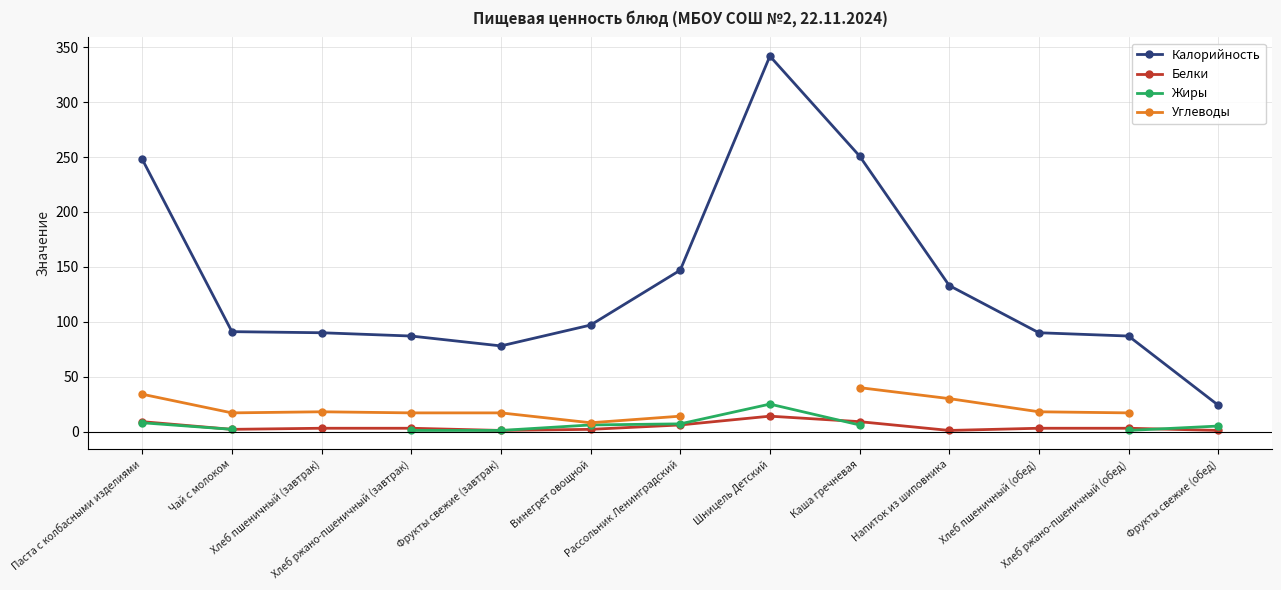

True or false: Белки and Калорийность cross at least once.

False